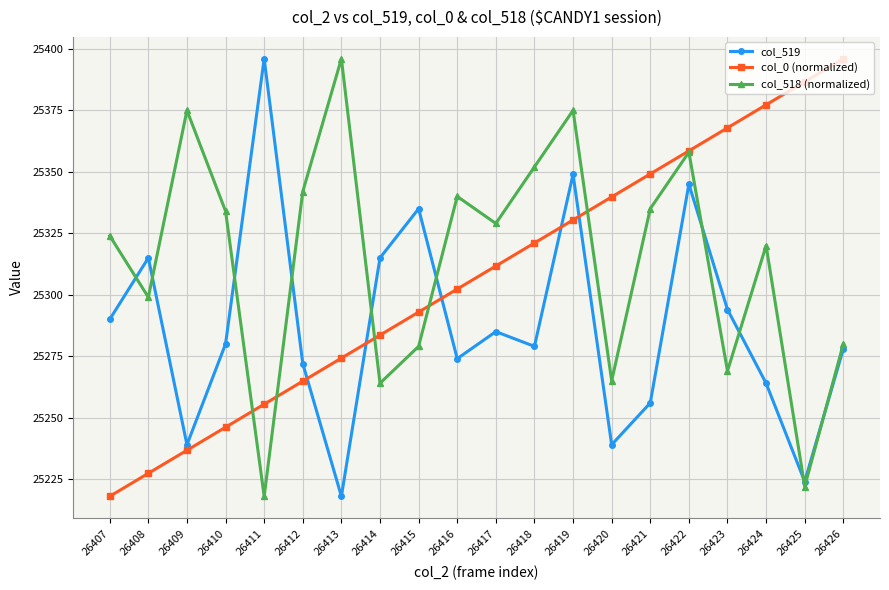

Where is the first local maximum for col_518 (normalized)?

26409